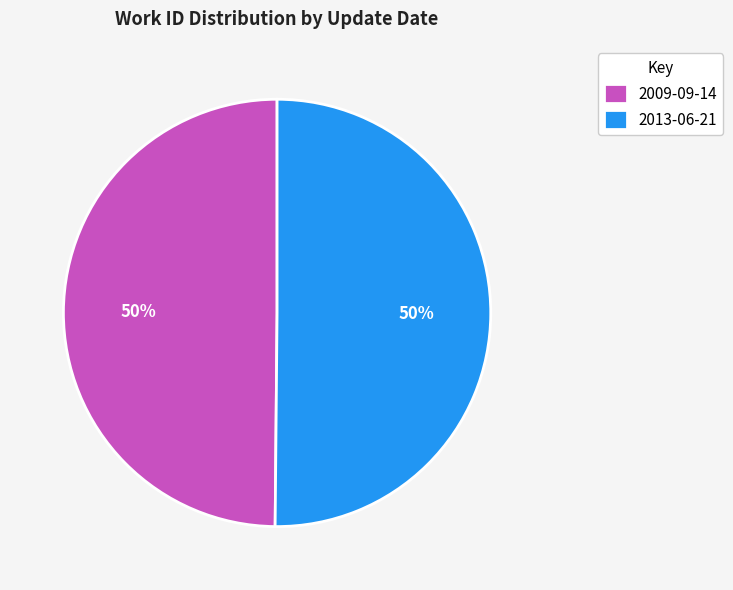

How many segments does this pie chart have?

2